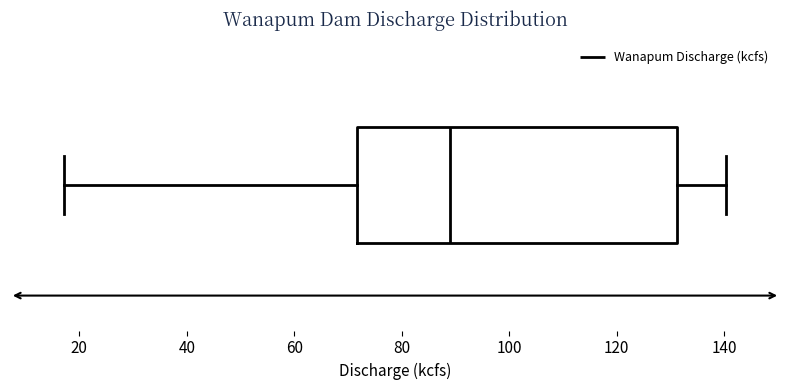

Transcribe this box plot: give where the median line is, the range the box spans, and where the two whiskers end, as read against the x-axis. The values are not printed on the chart, so give them approximately, as read against the axis.

median 88, box 72 to 132, whiskers 18 to 140